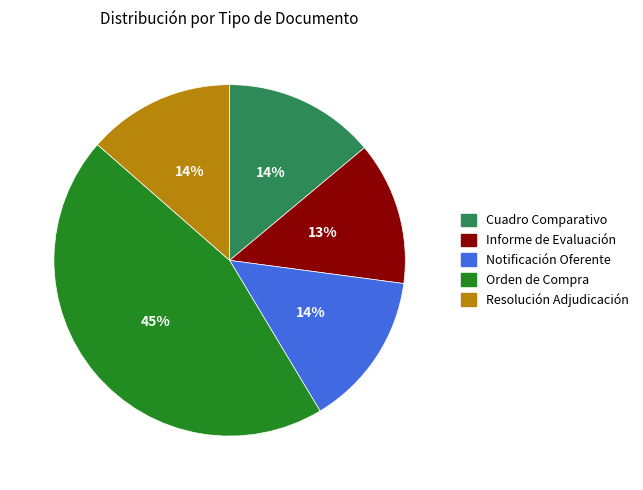

Which category has the biggest portion of the pie?

Orden de Compra